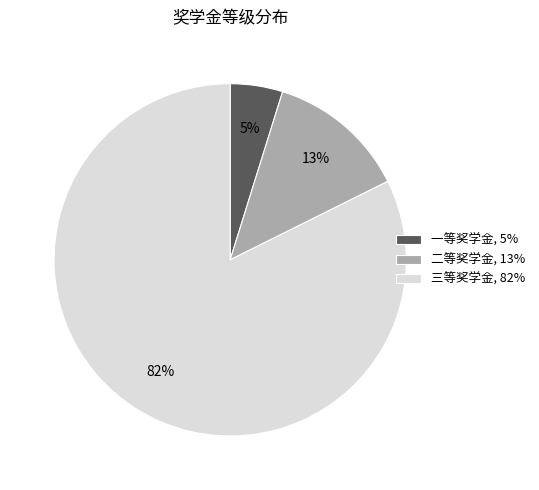

What is the smallest slice in the pie chart?

一等奖学金